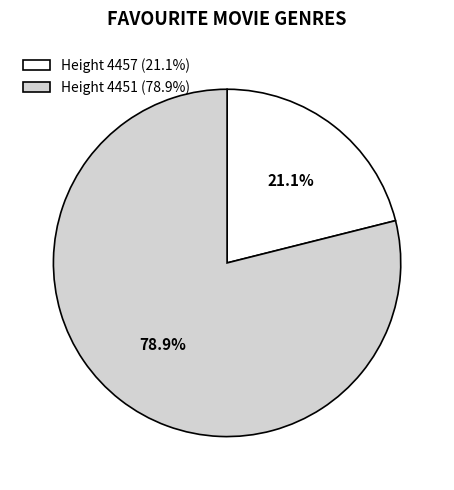

What percentage do Height 4457 (21.1%) and Height 4451 (78.9%) together represent?

100.0%